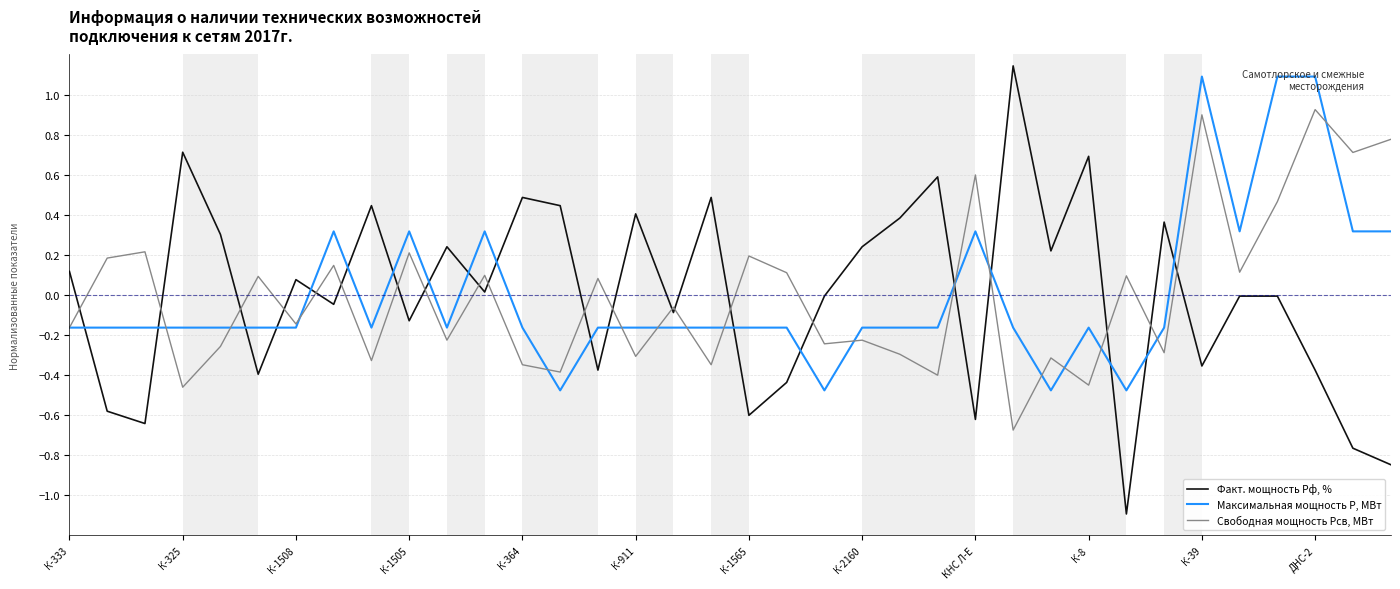

What is the minimum value shown in the chart?

-1.1